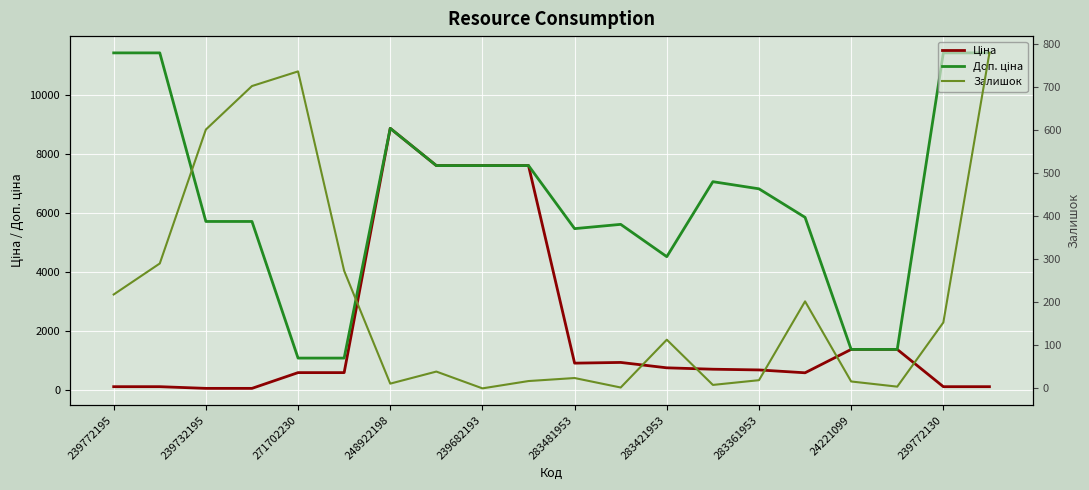

At 239732195, list the series in order from largest to smallest.

Доп. ціна, Залишок, Ціна